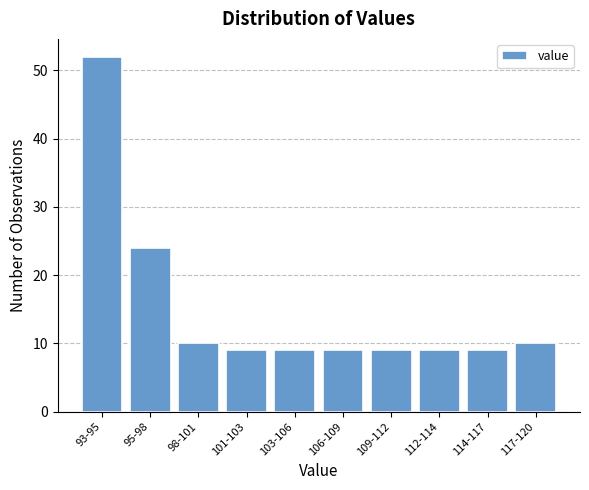

Reading left to right, transcribe all the data shown in this chart.

93-95=52	95-98=24	98-101=10	101-103=9	103-106=9	106-109=9	109-112=9	112-114=9	114-117=9	117-120=10